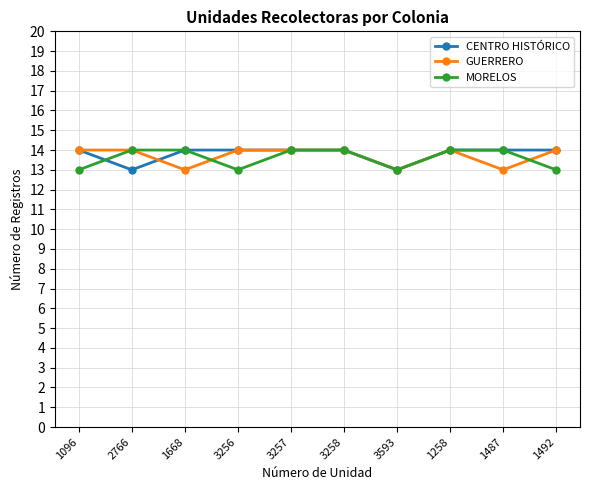

What position from the right is 1096?

10